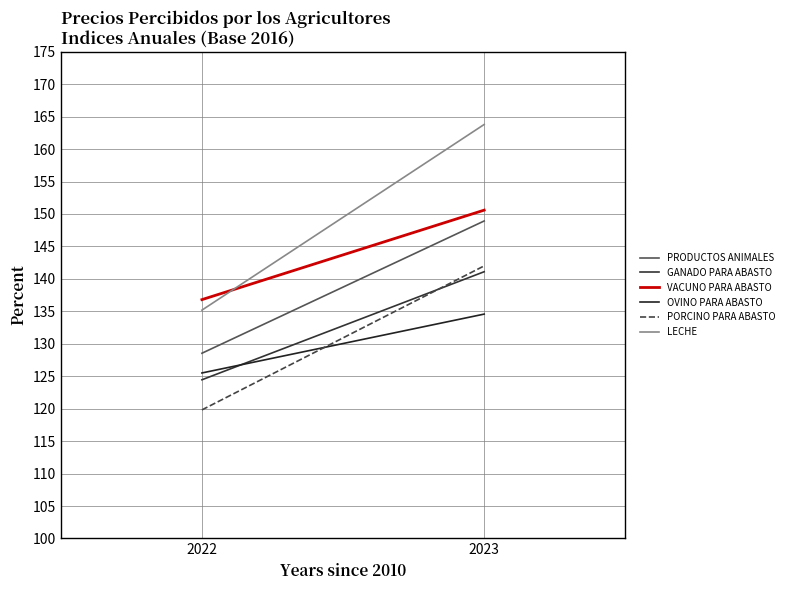

True or false: VACUNO PARA ABASTO has a value of 182.5 at 2022.

False